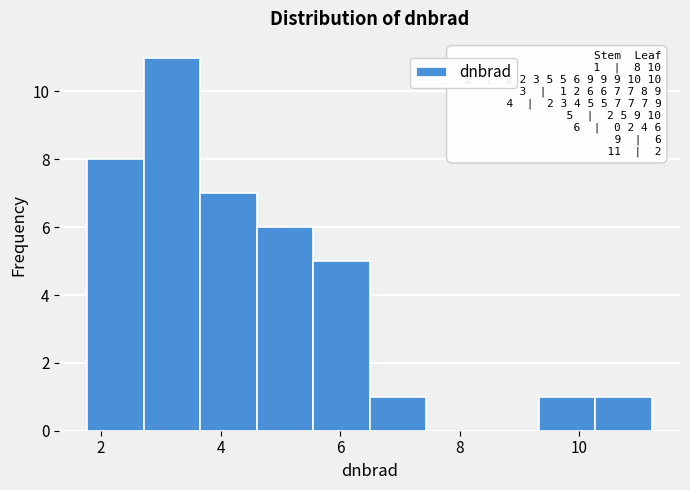

Over which range of the x-axis is the bar tallest?

2.8 to 3.6